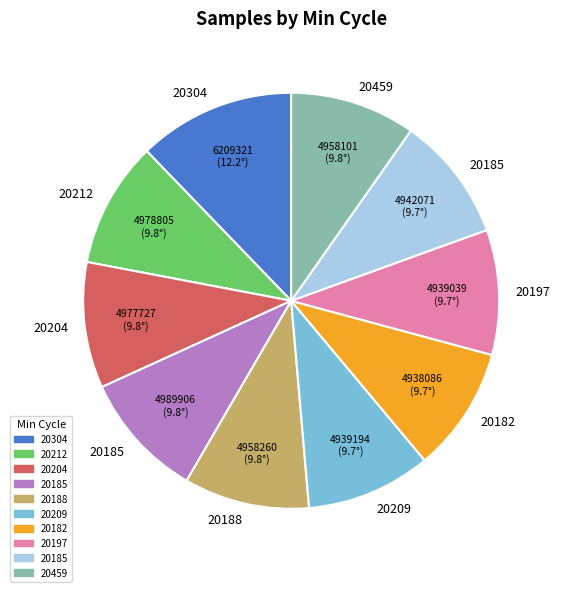

Is there any slice that represents more than half of the pie?

No